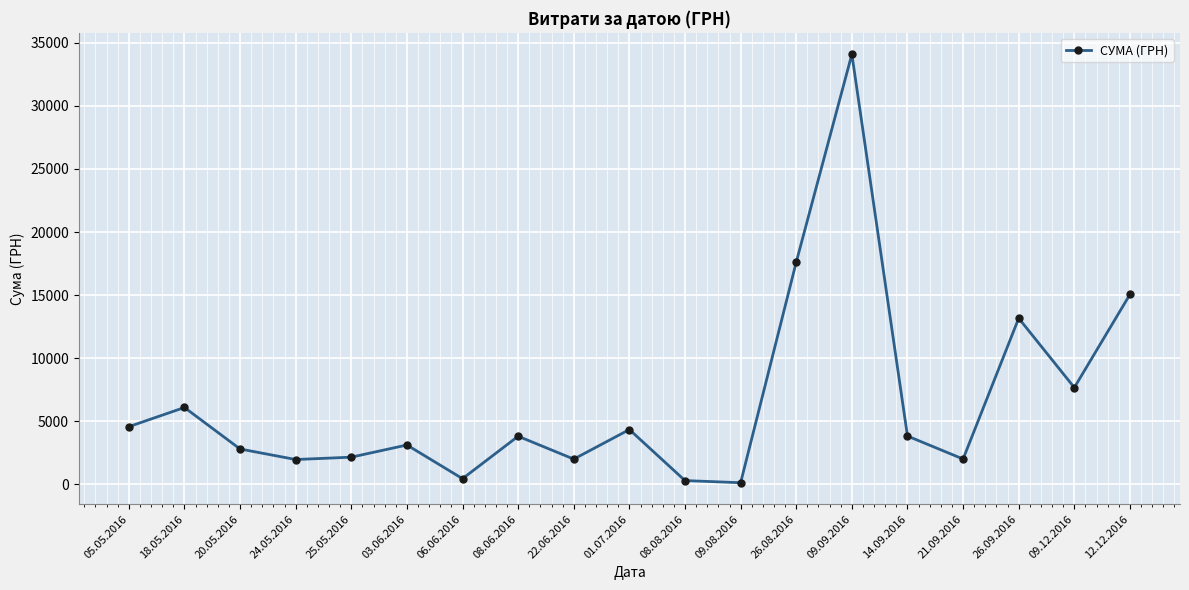

What is the maximum value shown in the chart?

34086.8